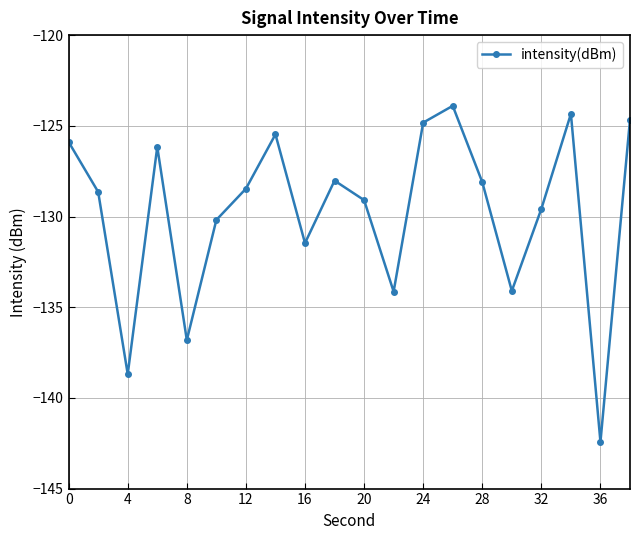

What is the difference between the maximum and minimum values?

18.5